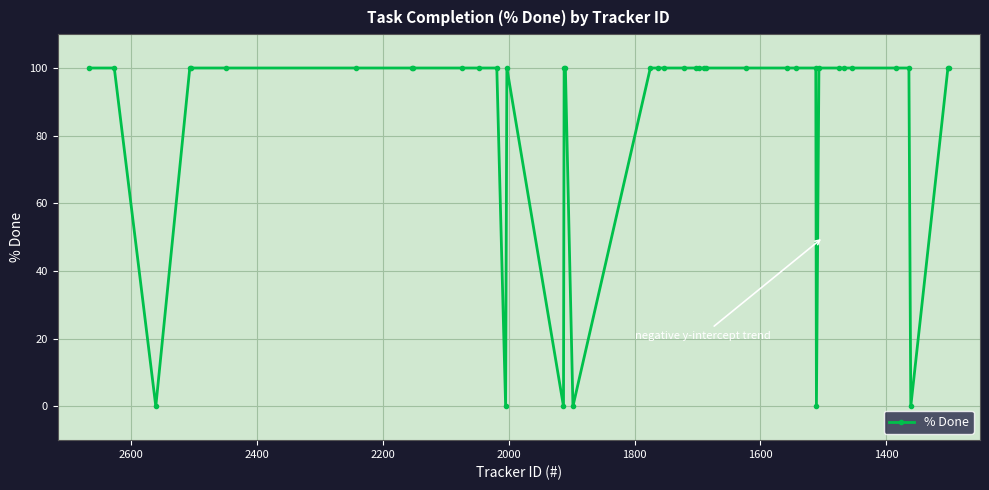

Reading left to right, list all the values displayed in this chart.

100	100	0	100	100	100	100	100	100	100	100	100	0	100	0	100	100	0	100	100	100	100	100	100	100	100	100	100	100	100	0	100	100	100	100	100	100	0	100	100